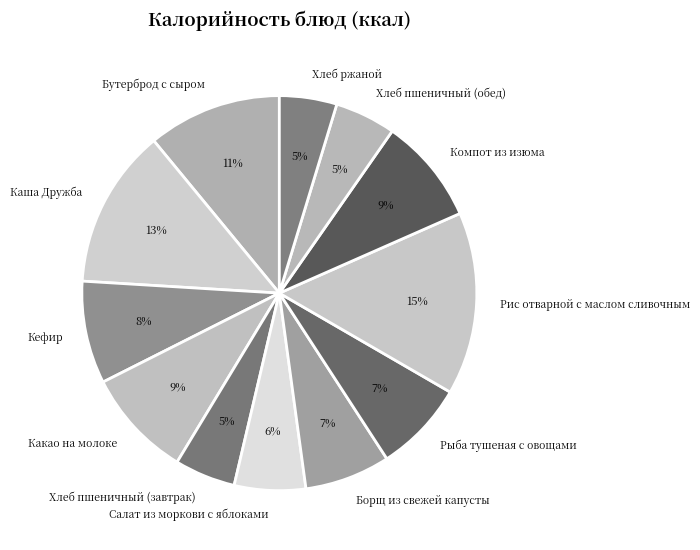

What is the ratio of the value at Какао на молоке to the value at Хлеб пшеничный (обед)?

1.8